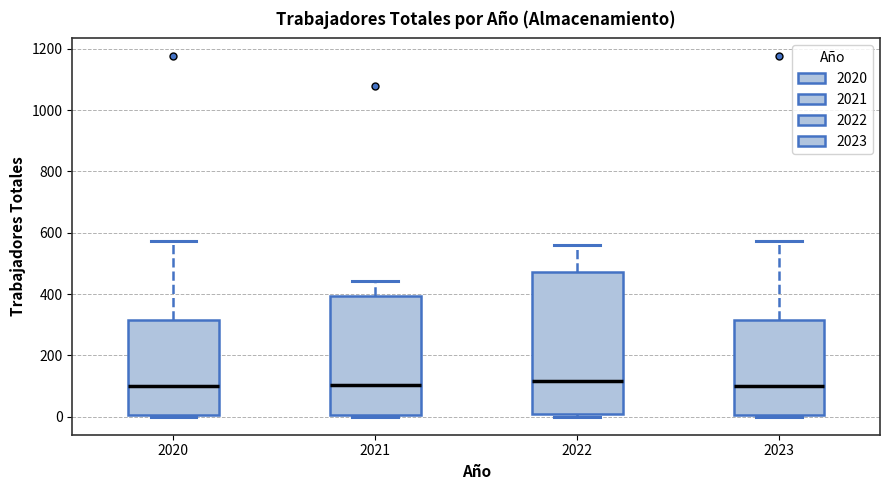

Reading left to right, read every box against the y-axis: the position of its median line, the range the box covers, and the ends of its whiskers. The values are not printed on the chart, so give them approximately, as read against the axis.

2020: median 100, box 0 to 320, whiskers 0 to 580
2021: median 100, box 0 to 400, whiskers 0 to 440
2022: median 120, box 0 to 480, whiskers 0 (just below the box's lower edge) to 560
2023: median 100, box 0 to 320, whiskers 0 to 580